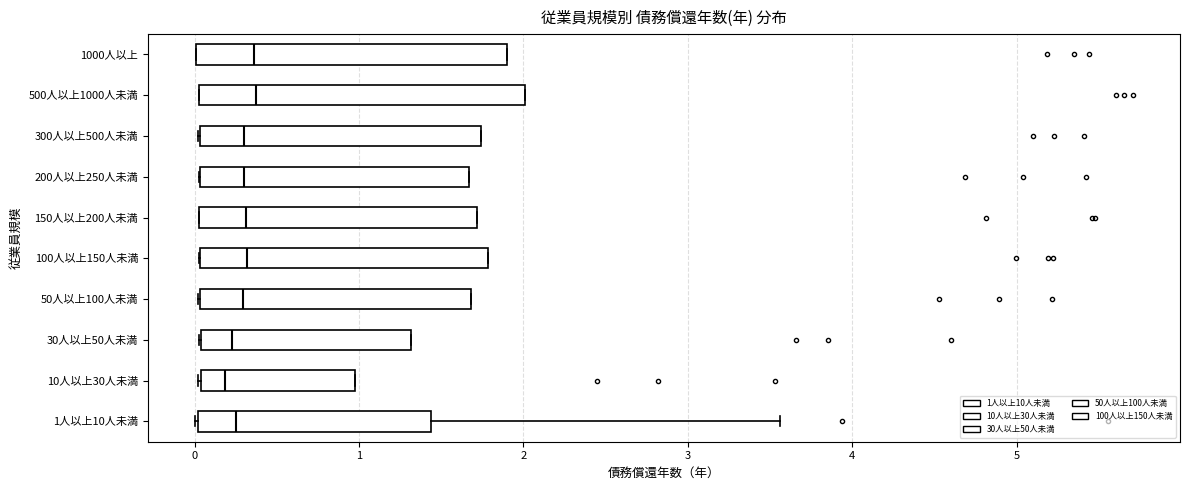

Reading bottom to top, read every box against the x-axis: the position of its median line, the range the box covers, and the ends of its whiskers. The values are not printed on the chart, so give them approximately, as read against the axis.

1人以上10人未満: median 0.3, box 0.0 to 1.4, whiskers 0.0 to 3.6
10人以上30人未満: median 0.2, box 0.0 to 1.0, whiskers 0.0 to 1.0
30人以上50人未満: median 0.2, box 0.0 to 1.3, whiskers 0.0 to 1.3
50人以上100人未満: median 0.3, box 0.0 to 1.7, whiskers 0.0 to 1.7
100人以上150人未満: median 0.3, box 0.0 to 1.8, whiskers 0.0 to 1.8
150人以上200人未満: median 0.3, box 0.0 to 1.7, whiskers 0.0 to 1.7
200人以上250人未満: median 0.3, box 0.0 to 1.7, whiskers 0.0 to 1.7
300人以上500人未満: median 0.3, box 0.0 to 1.7, whiskers 0.0 to 1.7
500人以上1000人未満: median 0.4, box 0.0 to 2.0, whiskers 0.0 to 2.0
1000人以上: median 0.4, box 0.0 to 1.9, whiskers 0.0 to 1.9